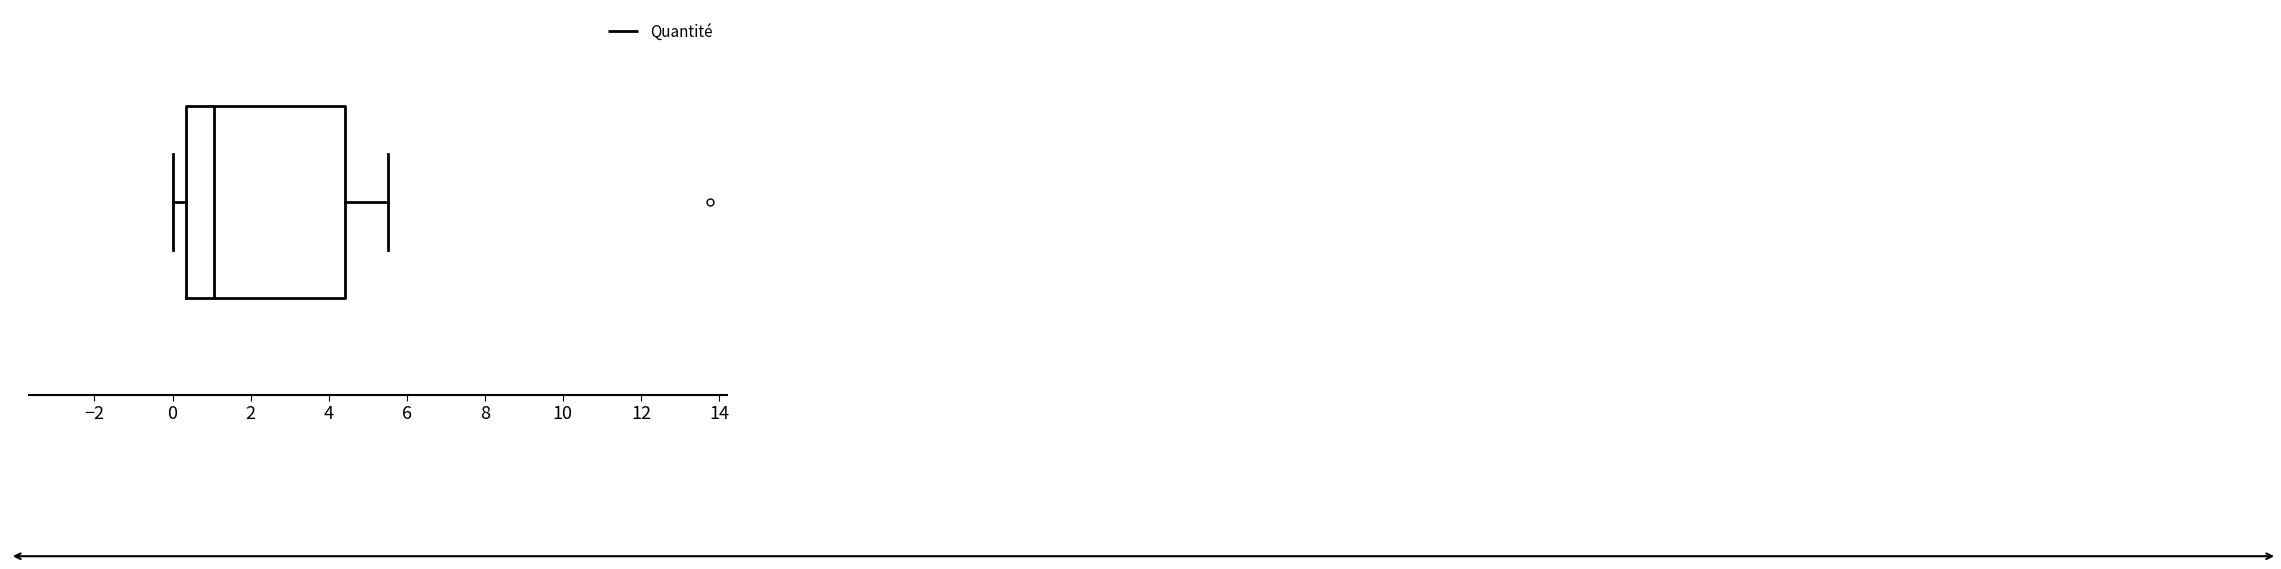

Read this box plot against the x-axis: the position of the median line, the range covered by the box, and the ends of both whiskers. The values are not printed on the chart, so give them approximately, as read against the axis.

median 1.0, box 0.4 to 4.4, whiskers 0.0 to 5.6